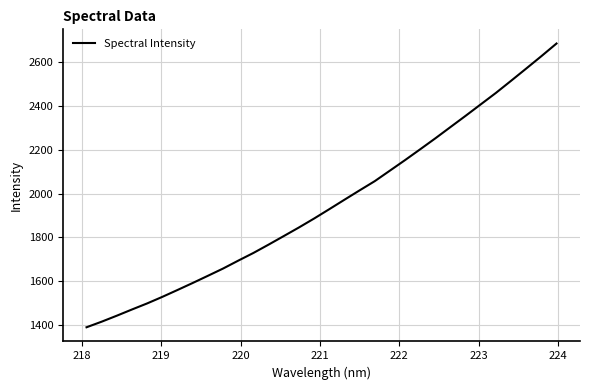

Is this an area chart (filled region under the line)?

No